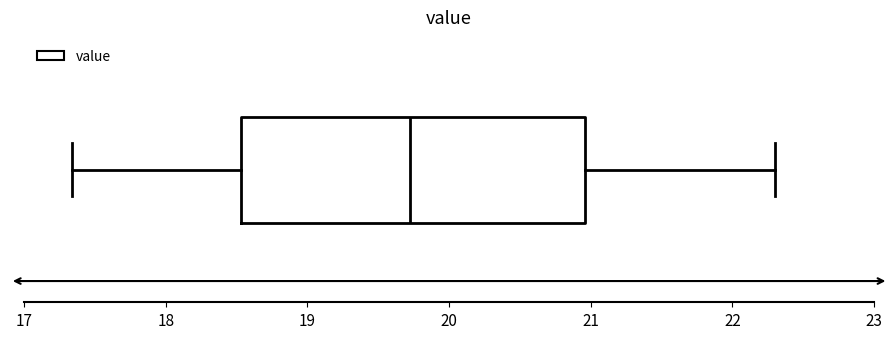

Read this box plot against the x-axis: the position of the median line, the range covered by the box, and the ends of both whiskers. The values are not printed on the chart, so give them approximately, as read against the axis.

median 19.7, box 18.5 to 21.0, whiskers 17.3 to 22.3